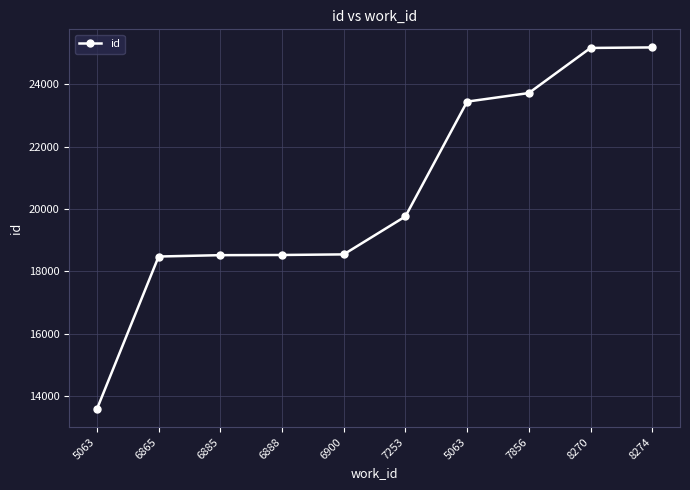

What is the ratio of the value at 5063 to the value at 5063?

1.7